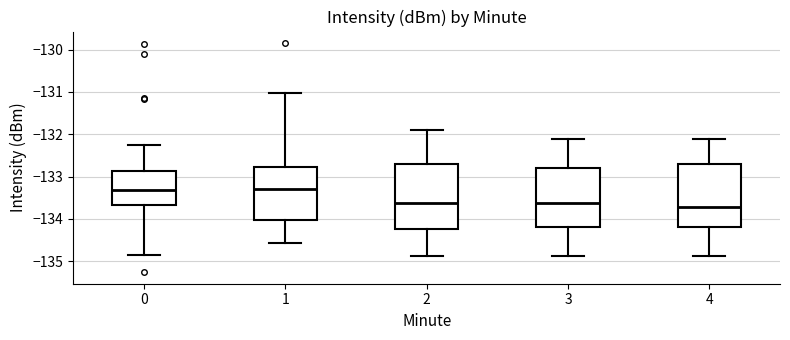

Where does the lower whisker of the box at x = 2 end on the y-axis? The values are not printed on the chart, so give them approximately, as read against the axis.

-134.9